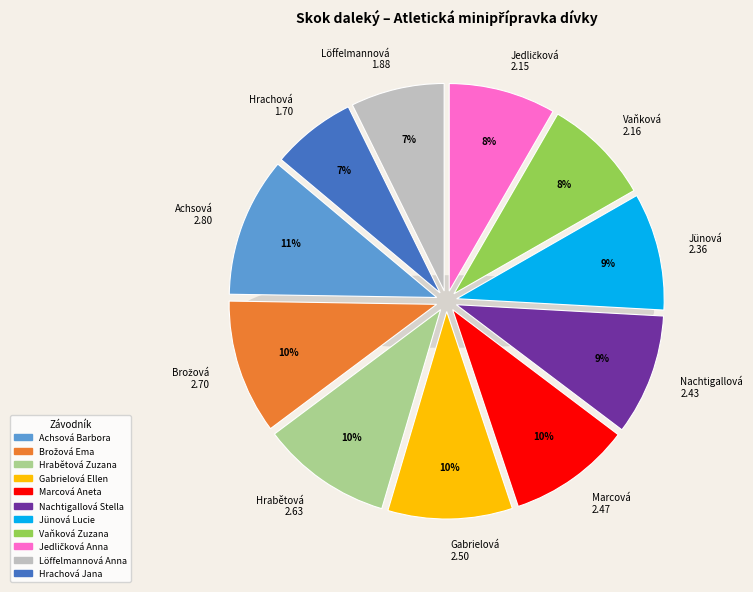

Does any single category account for the majority?

No